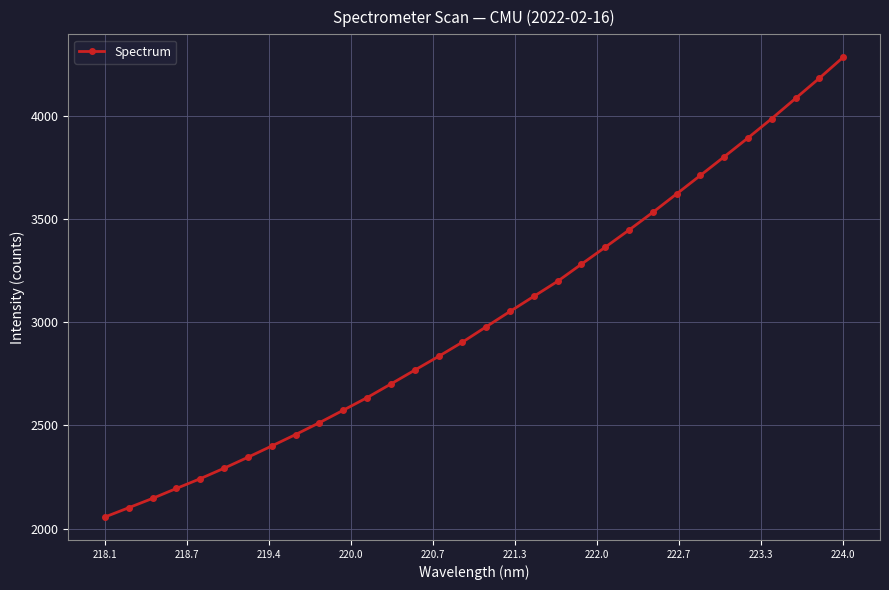

What is the value of the 31st point from the left?

4181.0